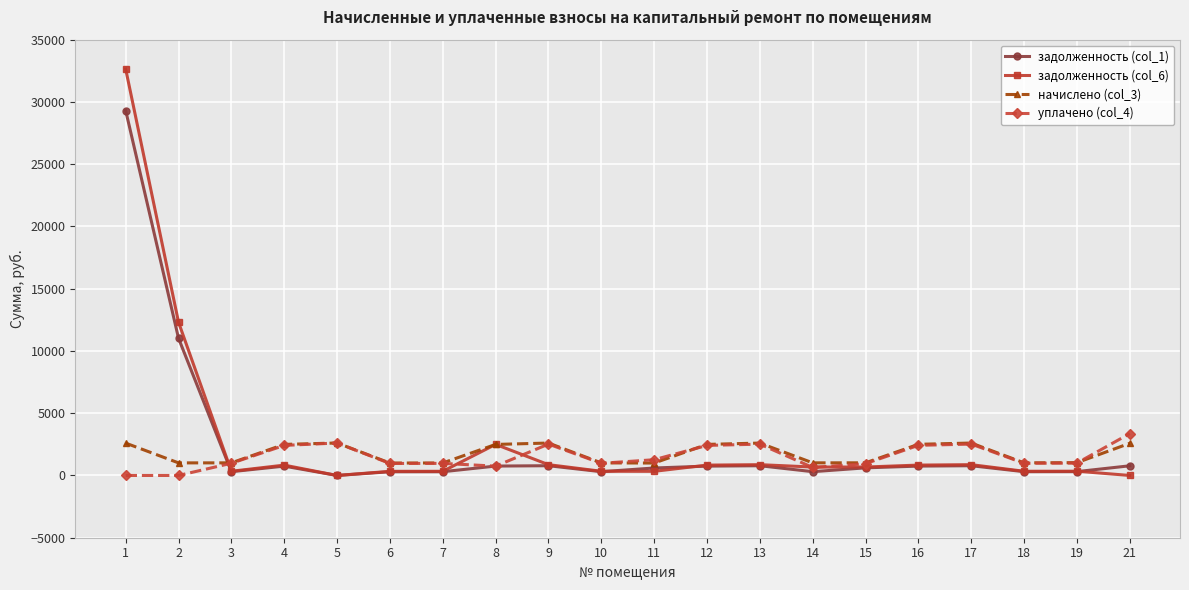

What is the maximum value shown in the chart?

32639.9